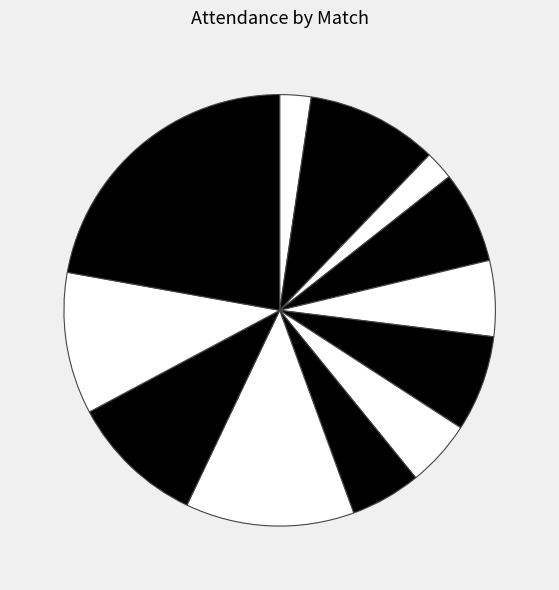

How many slices are in this pie chart?

12